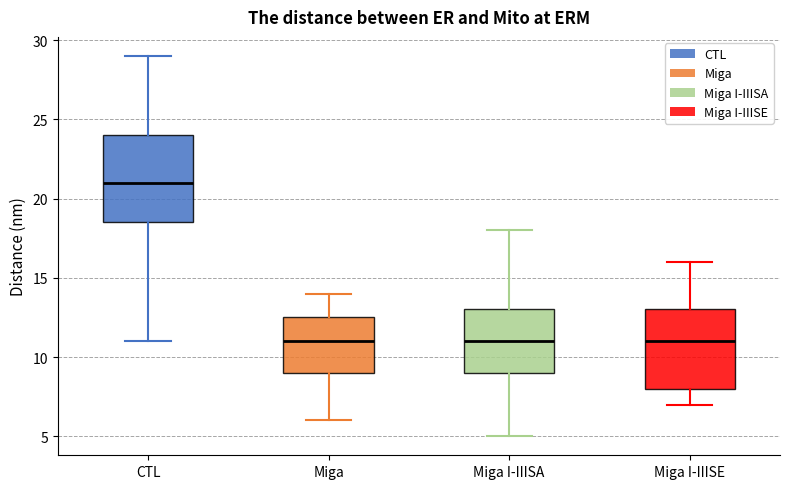

Reading left to right, transcribe this box plot: for each box, give where its median line is, the range the box spans, and where its two whiskers end, as read against the y-axis. The values are not printed on the chart, so give them approximately, as read against the axis.

CTL: median 21.0, box 18.5 to 24.0, whiskers 11.0 to 29.0
Miga: median 11.0, box 9.0 to 12.5, whiskers 6.0 to 14.0
Miga I-IIISA: median 11.0, box 9.0 to 13.0, whiskers 5.0 to 18.0
Miga I-IIISE: median 11.0, box 8.0 to 13.0, whiskers 7.0 to 16.0